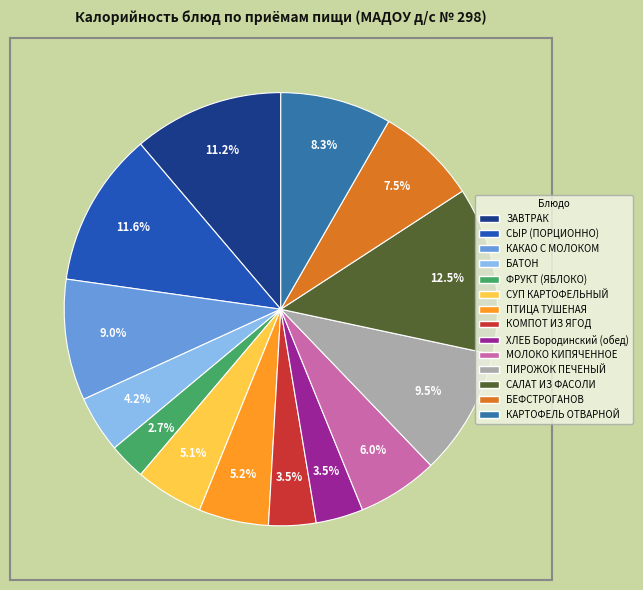

Which slice is the largest?

САЛАТ ИЗ ФАСОЛИ